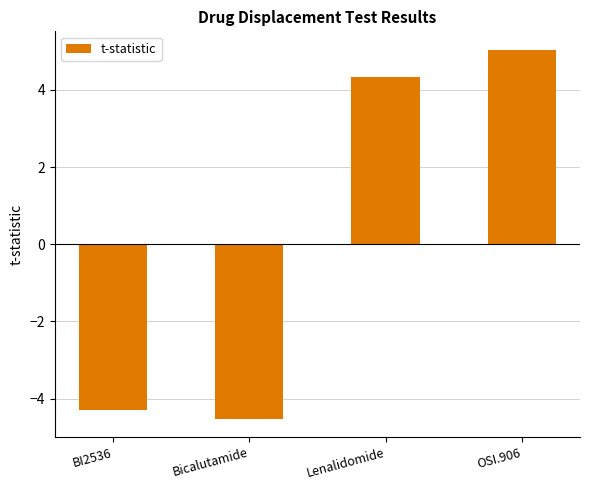

Count the number of values greater than 4.

2